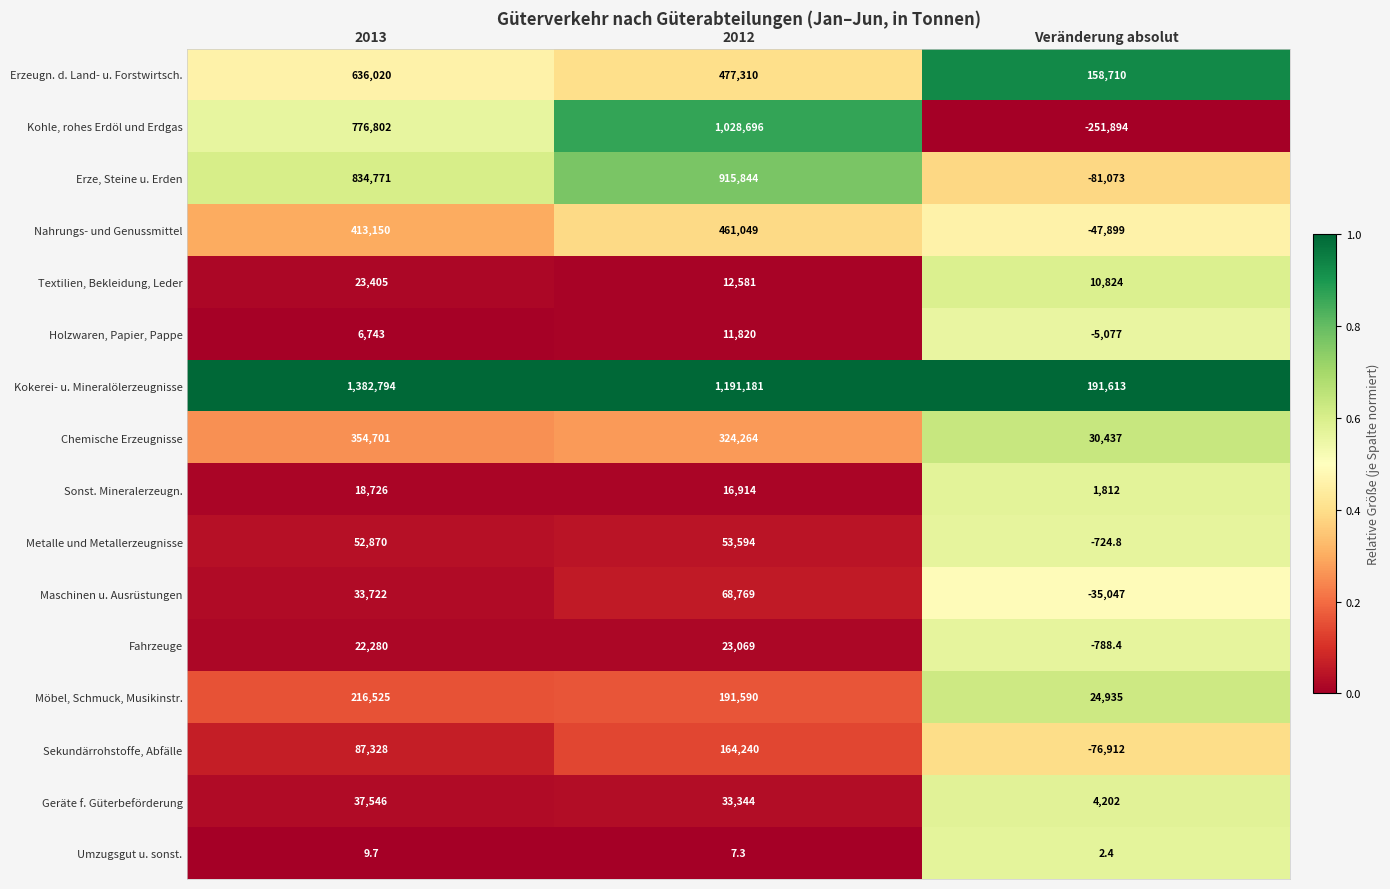

What is the difference between the Chemische Erzeugnisse values at 2012 and 2013?

30437.0